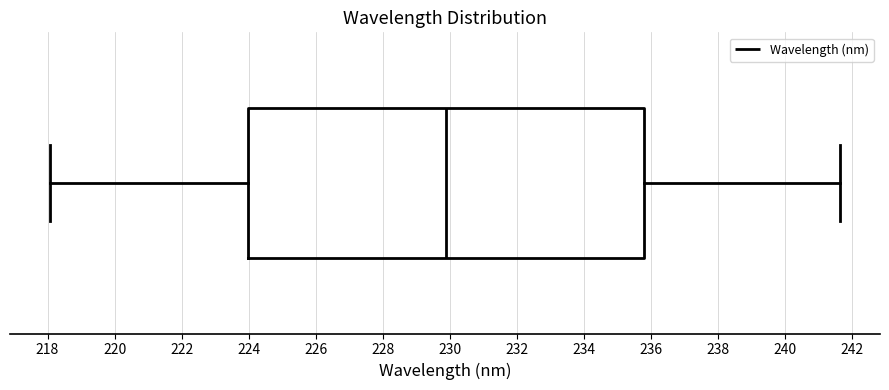

Transcribe this box plot: give where the median line is, the range the box spans, and where the two whiskers end, as read against the x-axis. The values are not printed on the chart, so give them approximately, as read against the axis.

median 229.8, box 224.0 to 235.8, whiskers 218.0 to 241.6